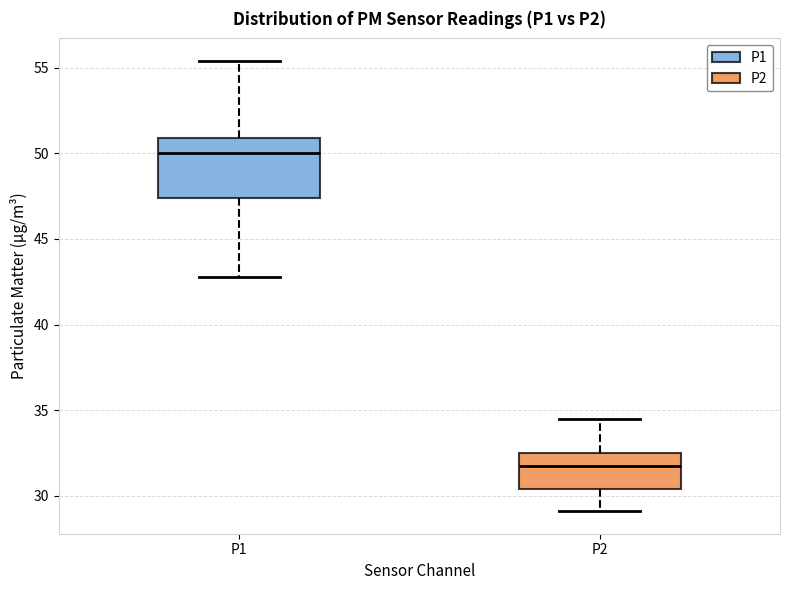

Reading left to right, read every box against the y-axis: the position of its median line, the range the box covers, and the ends of its whiskers. The values are not printed on the chart, so give them approximately, as read against the axis.

P1: median 50.0, box 47.5 to 51.0, whiskers 43.0 to 55.5
P2: median 32.0, box 30.5 to 32.5, whiskers 29.0 to 34.5